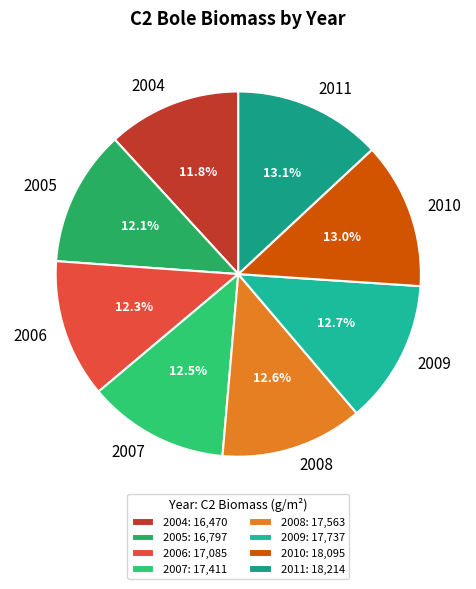

Approximately how many times larger is the value at 2007 compared to 2005?

1.0